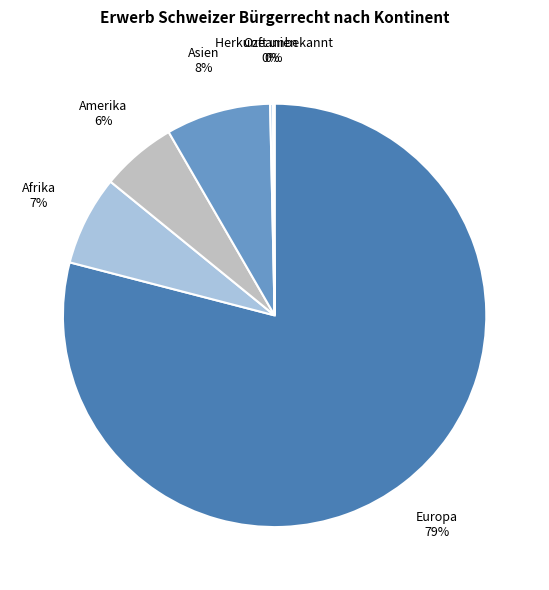

Which slice is the largest?

Europa